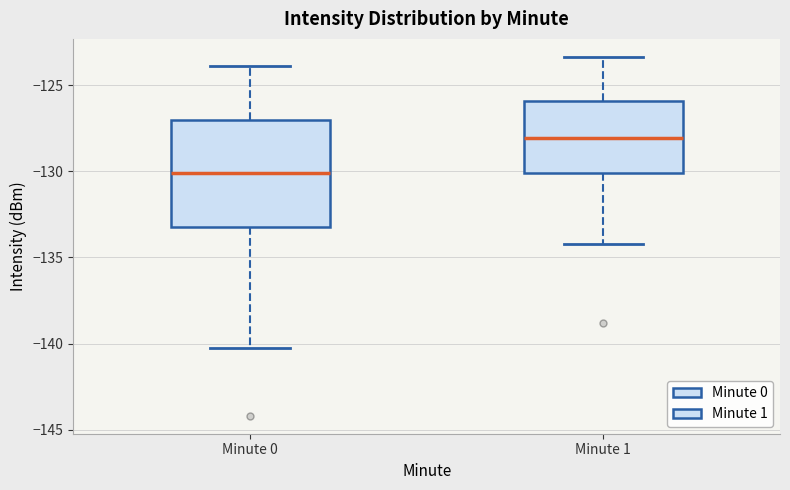

Which box's median line is the lowest?

Minute 0